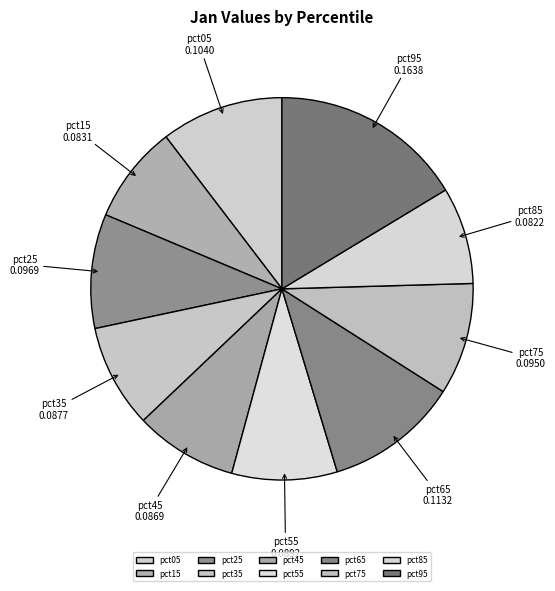

Is it true that pct45 is 4% of the pie?

False